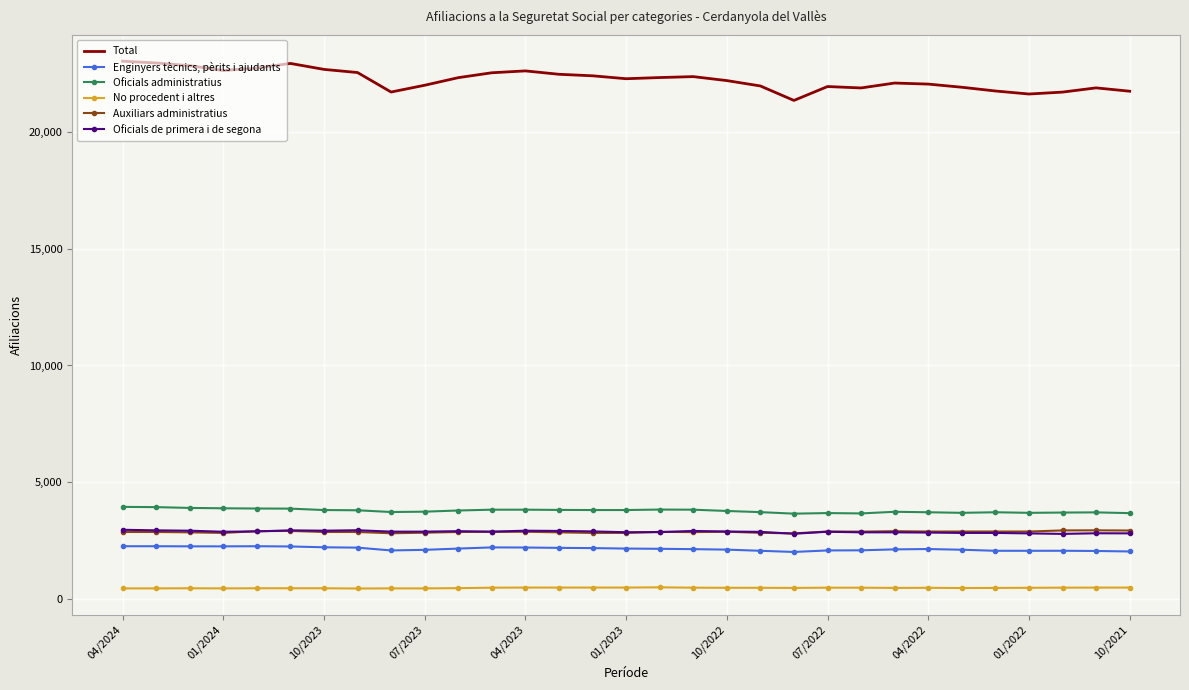

How many distinct data groups are displayed?

6